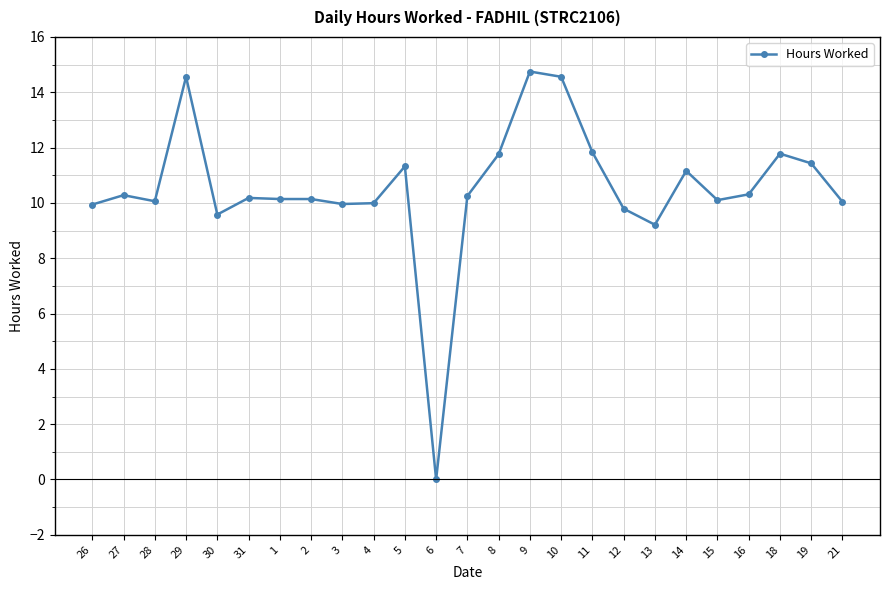

At which category does the chart reach its minimum across all series?

6